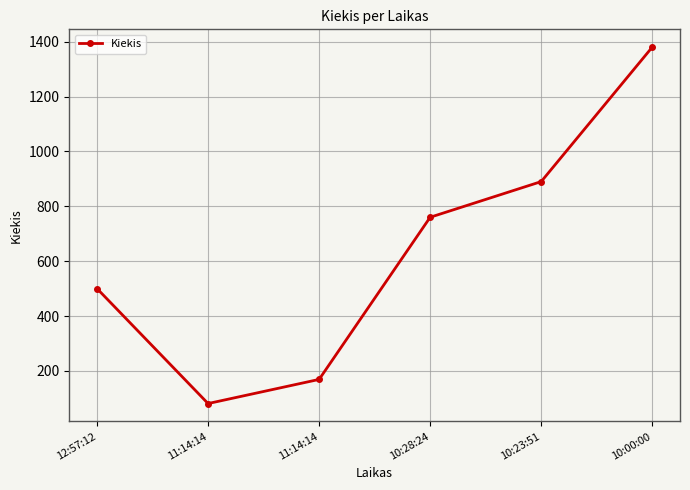

True or false: there are more than 2 points higher than both neighbors.

False